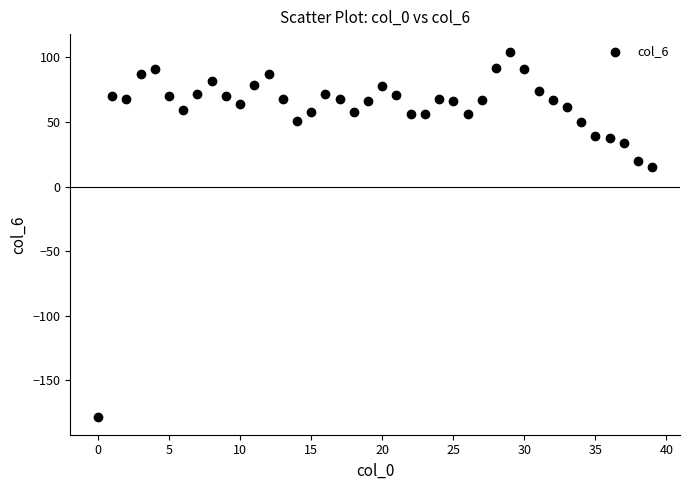

What is the range of Y values (max minus min)?

282